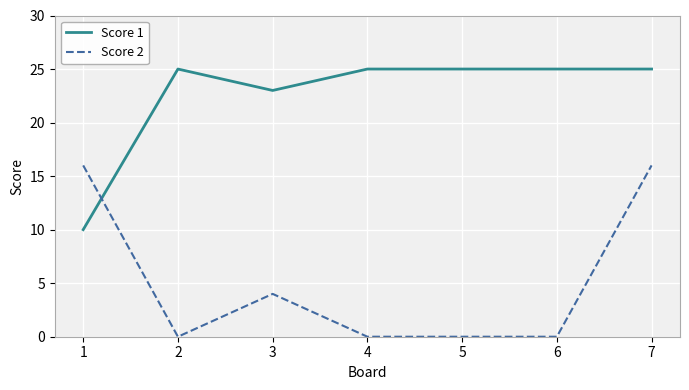

What is the total value across all series at 1?

26